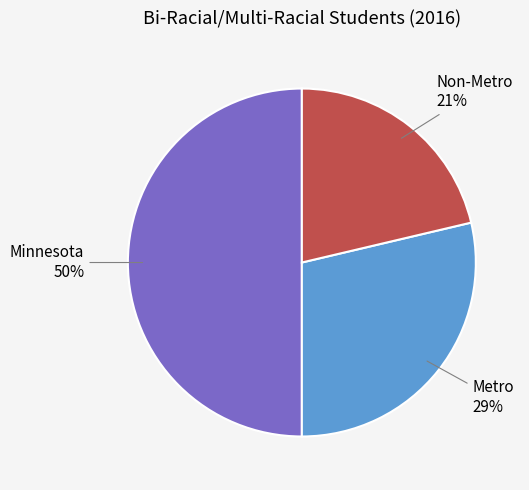

To the nearest percent, what is the difference between the largest and smallest slice percentages?

29%